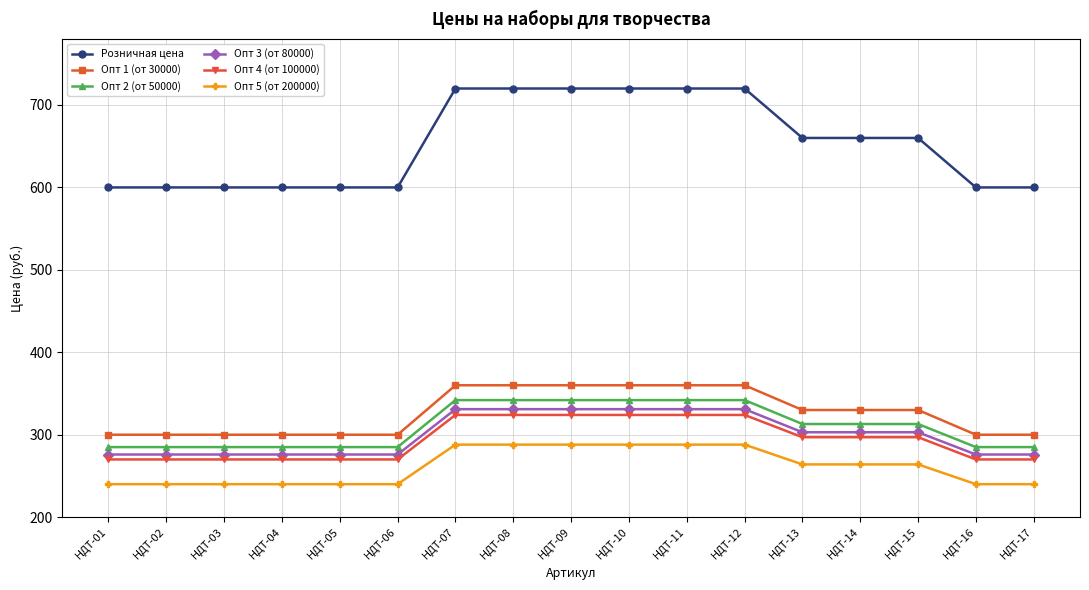

What is the difference between the maximum and minimum values in the Опт 1 (от 30000) series?

60